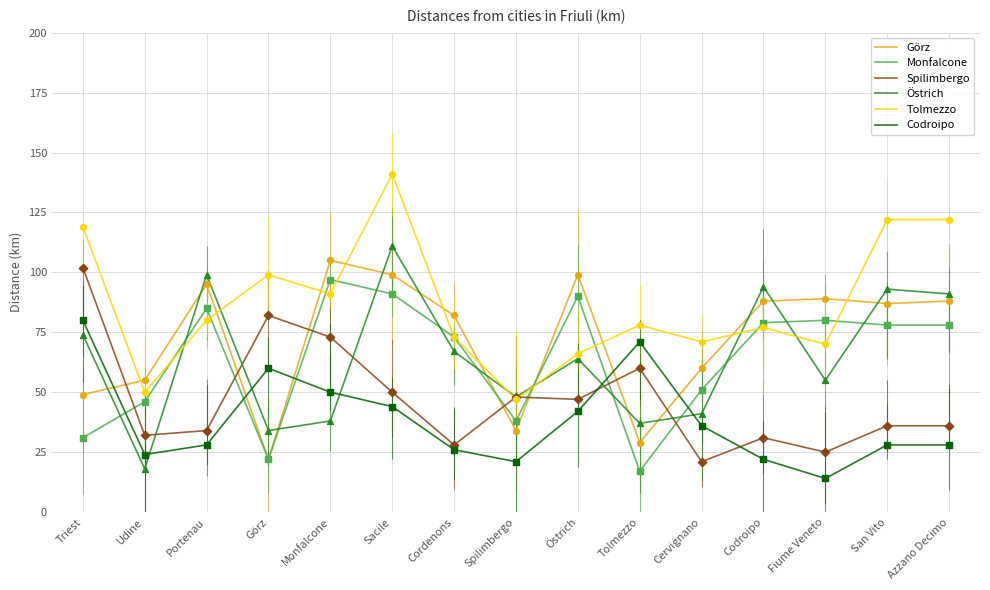

Is the value of Monfalcone at Portenau greater than the value of Codroipo at Östrich?

Yes